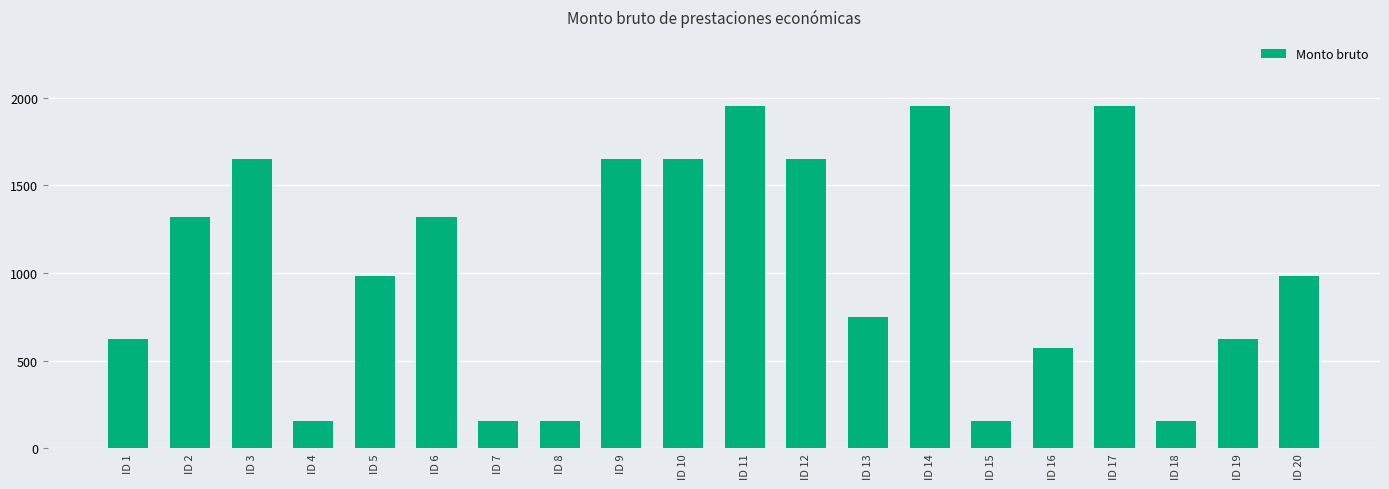

Is it true that the value at ID 13 is 749.6?

True